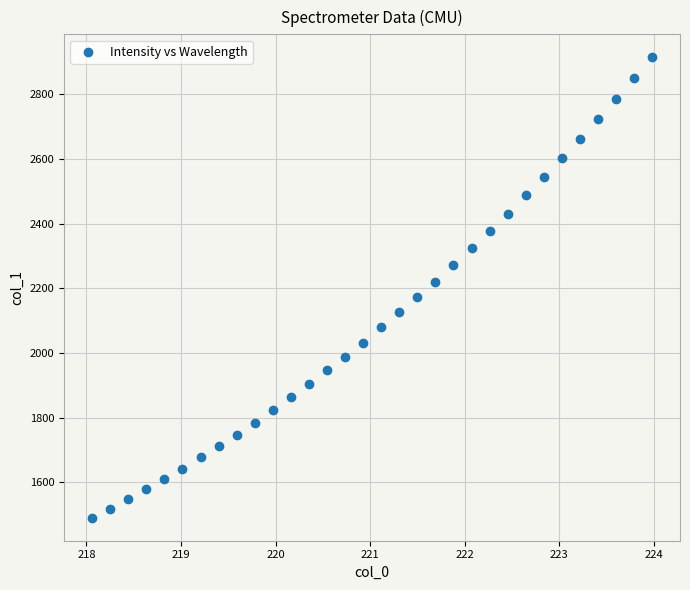

What is the range of Y values (max minus min)?

1422.7